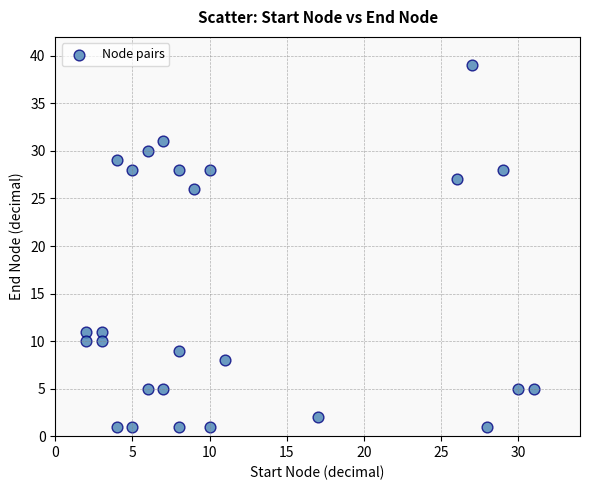

What is the range of Y values (max minus min)?

38